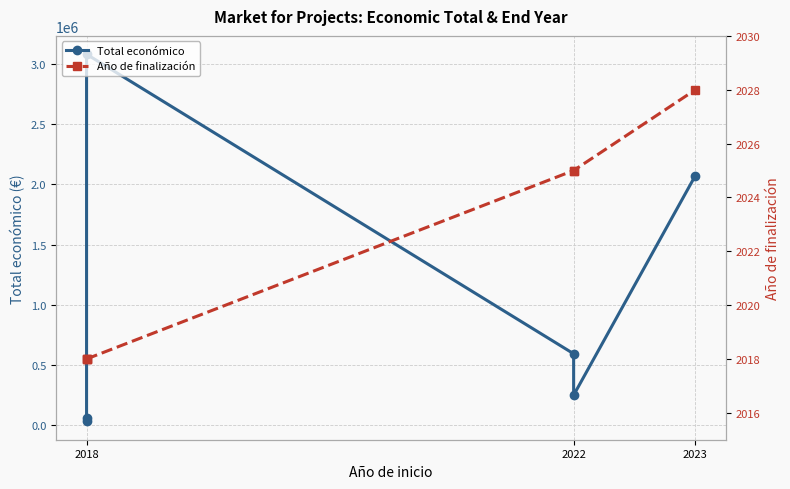

Is it true that Total económico equals 2073206 at 2023?

True